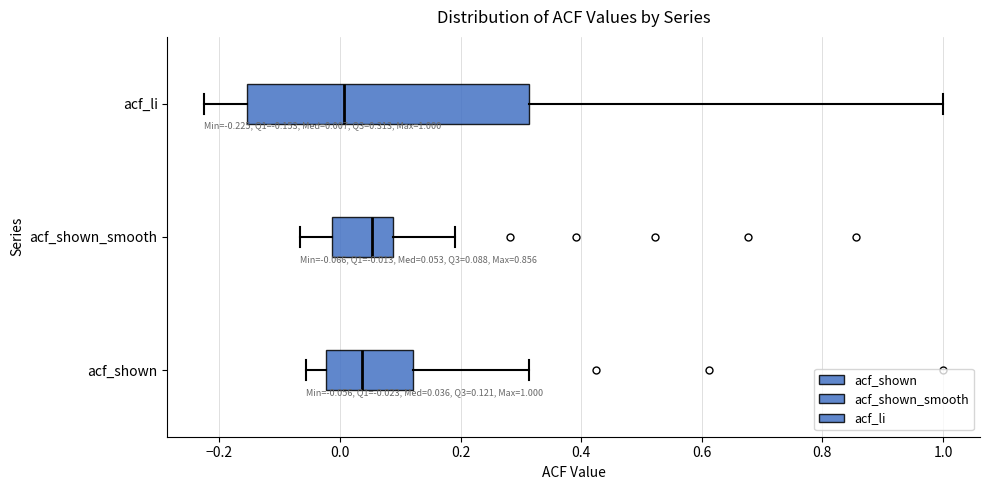

Which box is the widest, from its left edge to its right edge?

acf_li